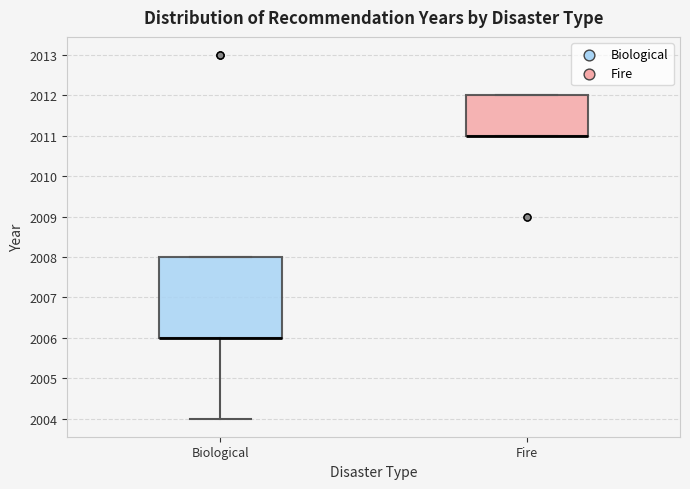

Reading left to right, transcribe this box plot: for each box, give where its median line is, the range the box spans, and where its two whiskers end, as read against the y-axis. The values are not printed on the chart, so give them approximately, as read against the axis.

Biological: median 2006 (drawn on the box's lower edge), box 2006 to 2008, whiskers 2004 to 2008
Fire: median 2011 (drawn on the box's lower edge), box 2011 to 2012, whiskers 2011 to 2012